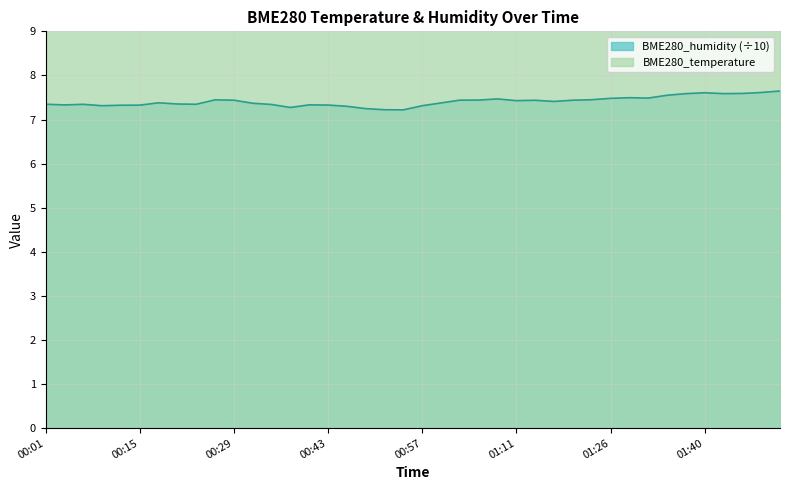

Rank the series by their average value, from lowest to highest.

BME280_humidity, BME280_temperature